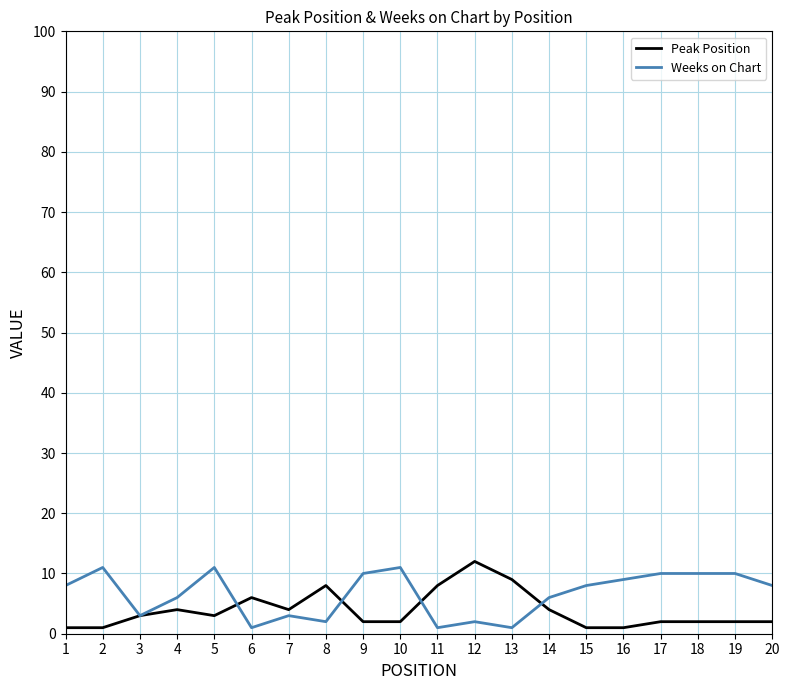

Which category has the highest value in the Peak Position series?

12